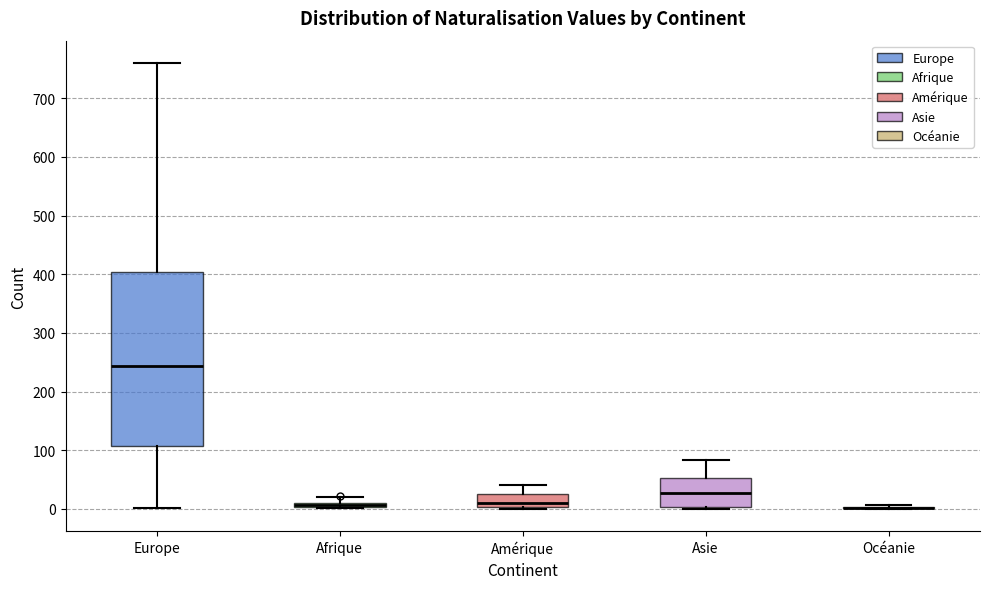

Which box is the tallest, from its lower edge to its upper edge?

Europe